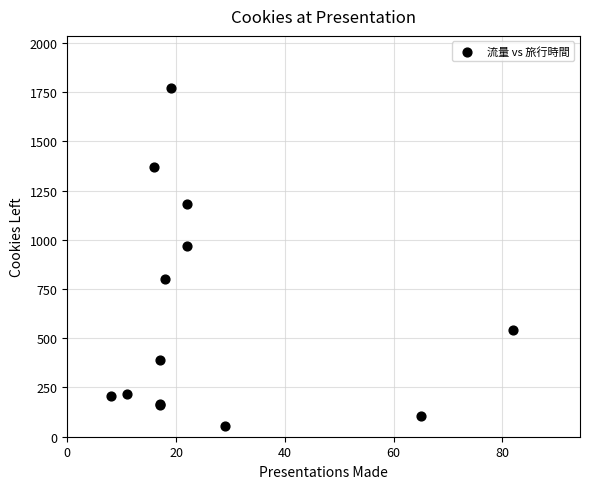

What Y value in the scatter plot is closest to 912?

968